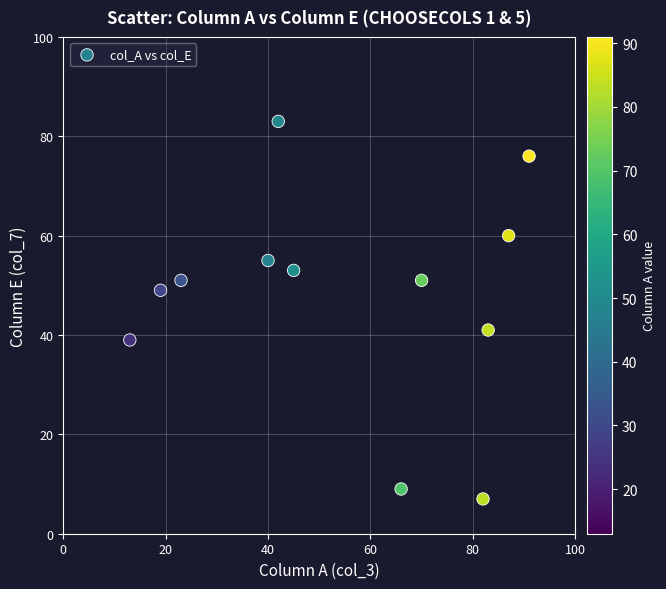

What is the average X value?

55